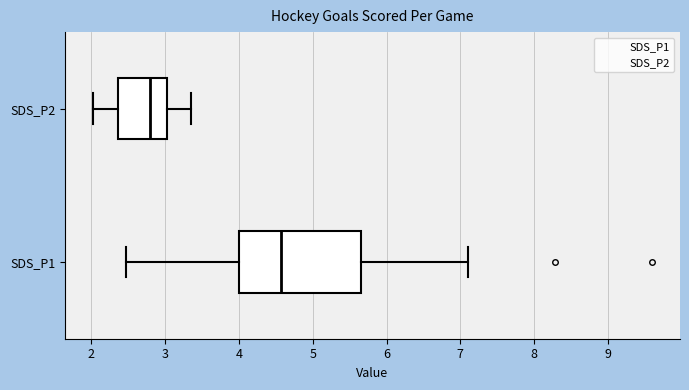

Comparing the boxes themselves (not the whiskers), which one is the widest?

SDS_P1